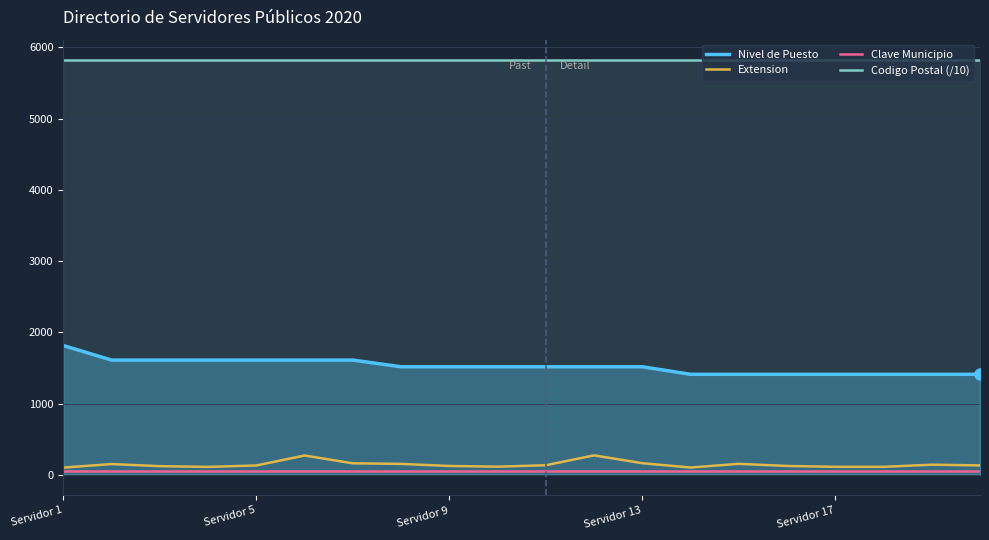

What is the smallest value displayed?

53.0